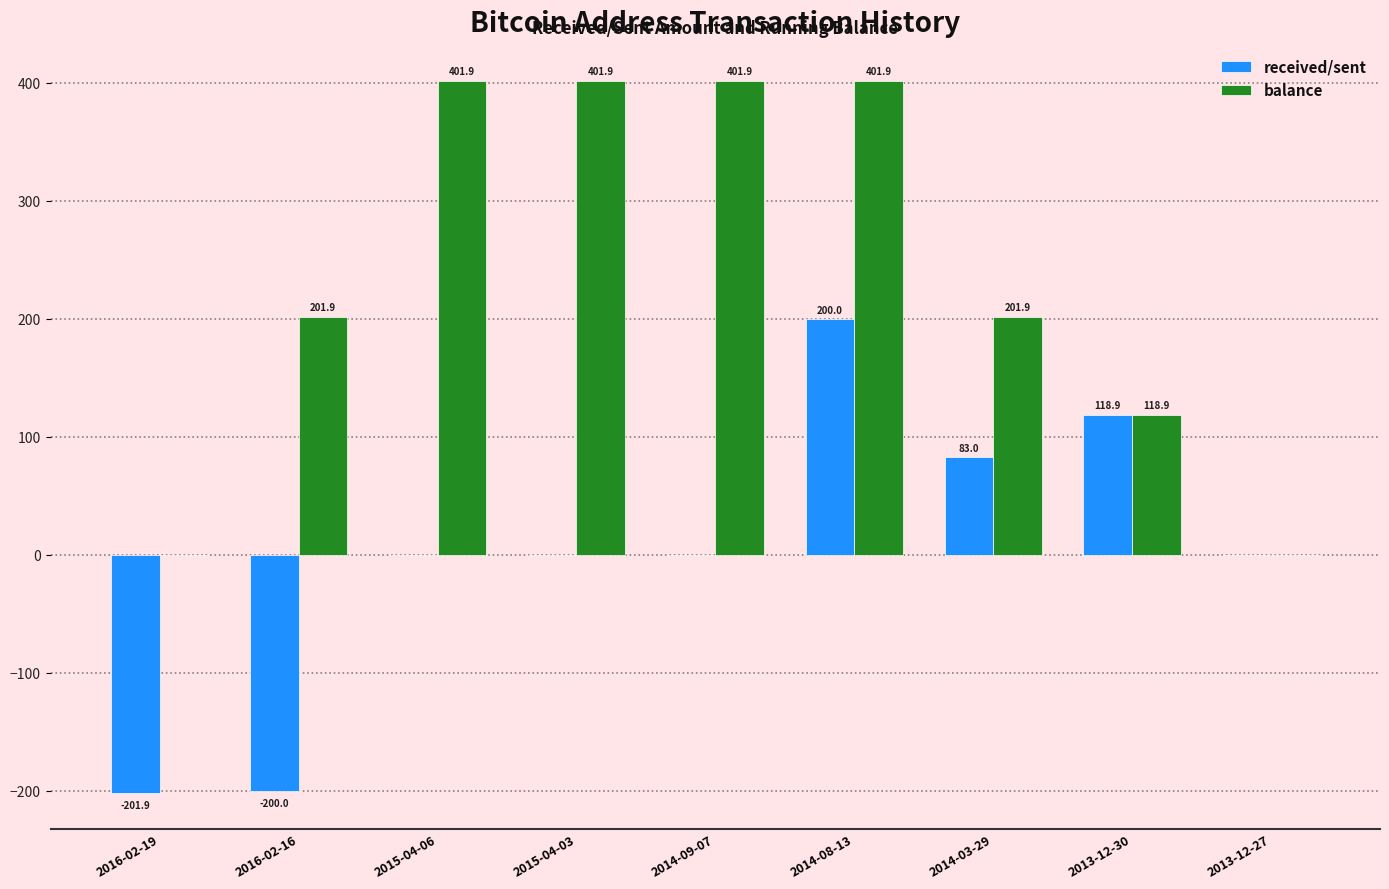

Between 2016-02-16 and 2014-08-13, which series saw the biggest shift?

received/sent